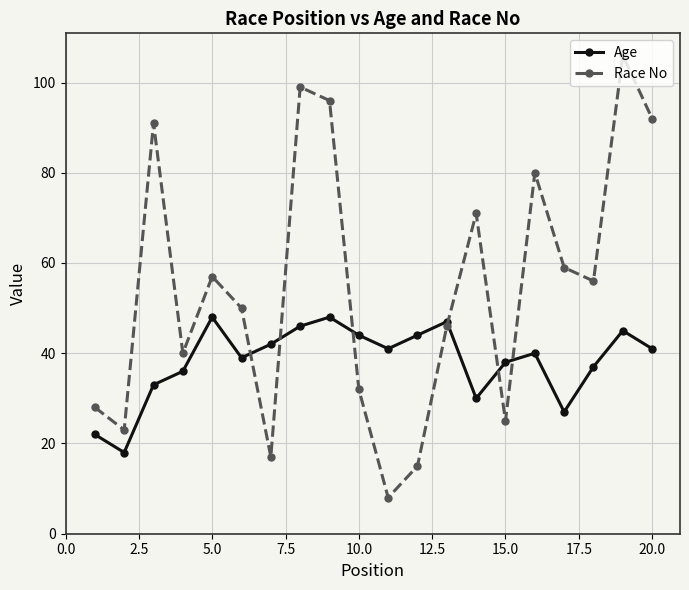

What is the value of the Race No point at the 1st from the left?

28